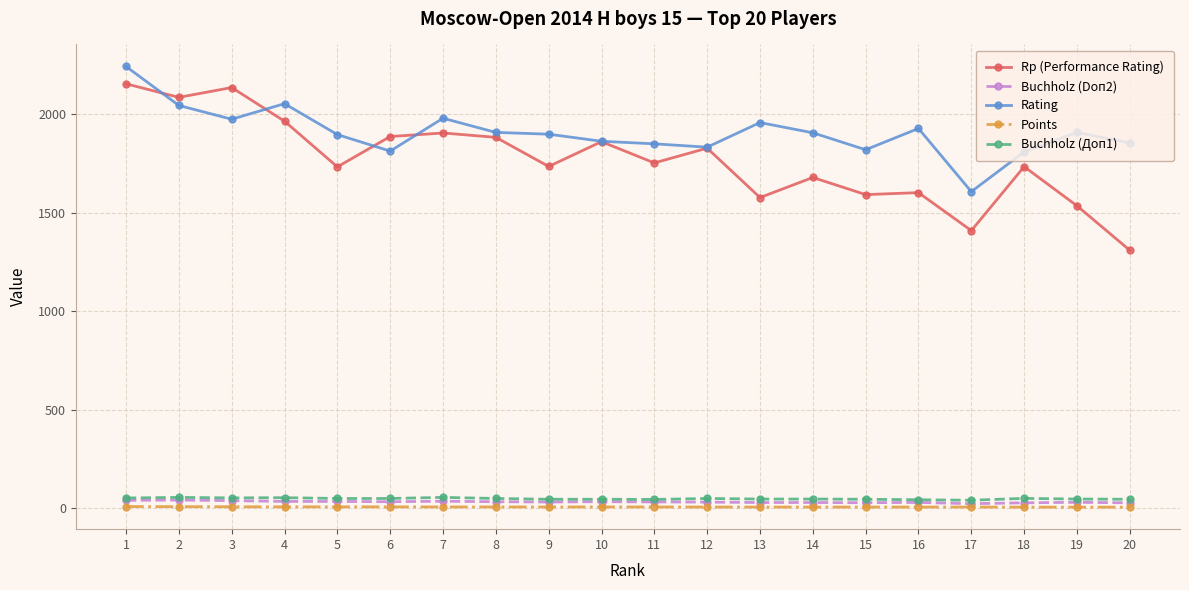

Is the value of Rating at 13 greater than the value of Buchholz (Доп1) at 3?

Yes